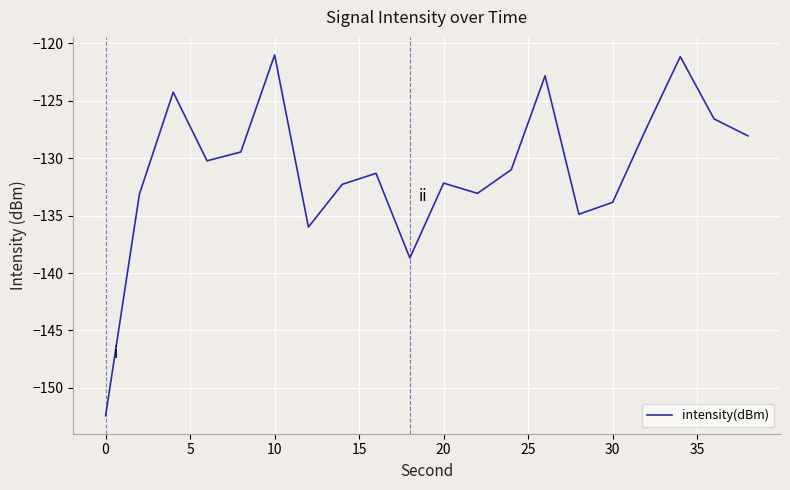

What is the smallest value displayed?

-152.4